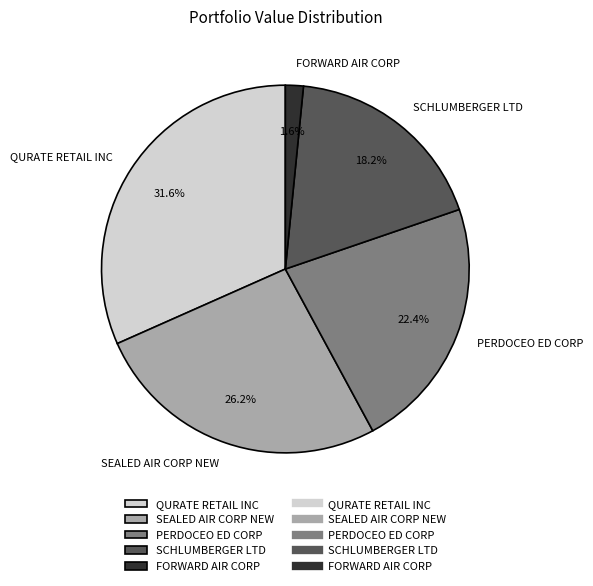

How many segments does this pie chart have?

5